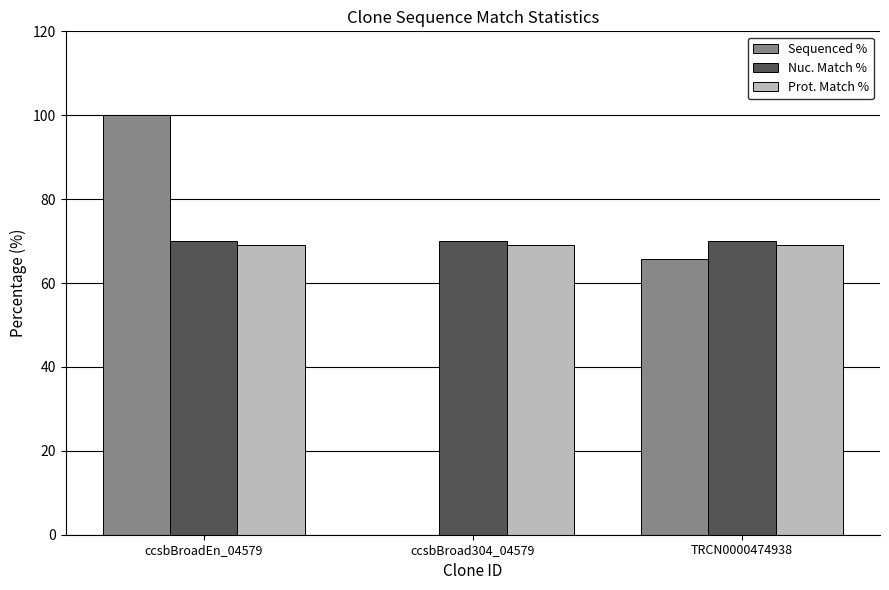

Are the bars grouped side by side (vs. stacked)?

Yes